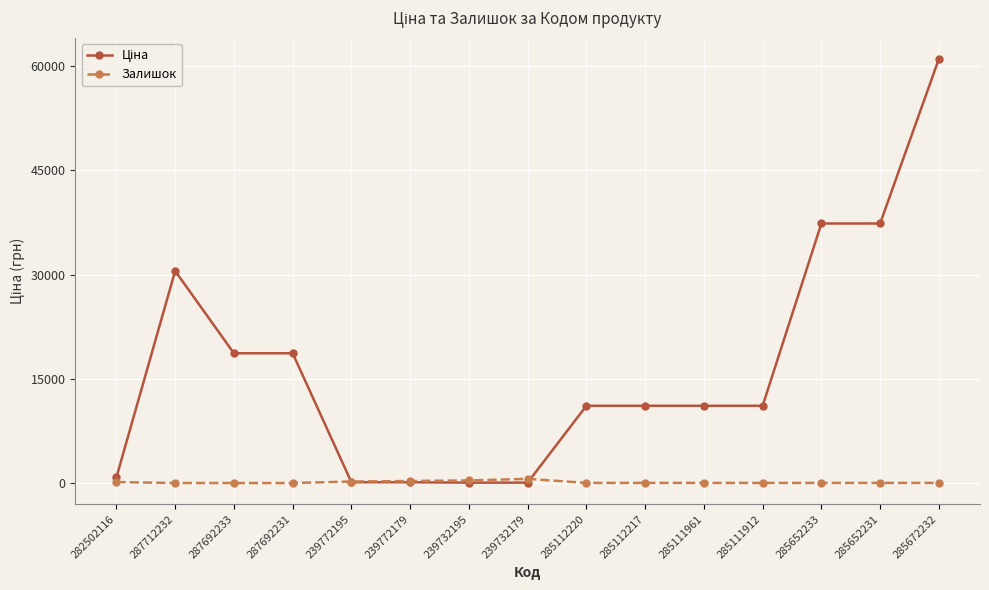

Which label corresponds to the largest value in the chart?

285672232